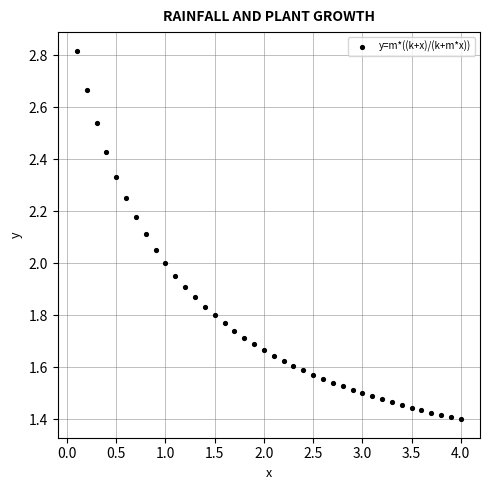

What is the range of X values (max minus min)?

3.9